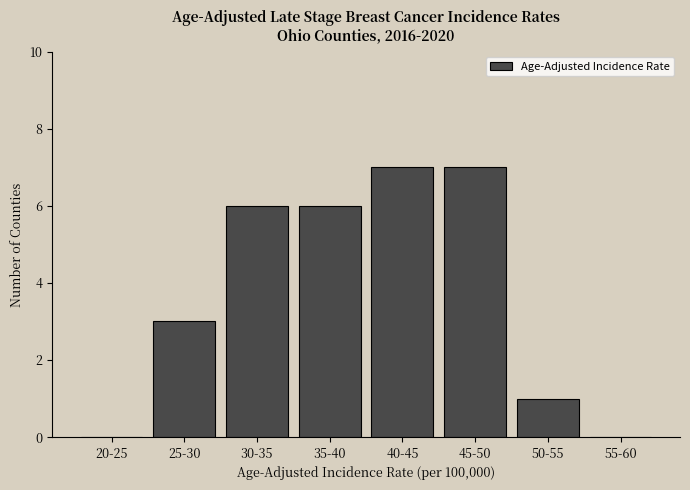

Reading right to left, extract all data points from this chart.

55-60=0	50-55=1	45-50=7	40-45=7	35-40=6	30-35=6	25-30=3	20-25=0